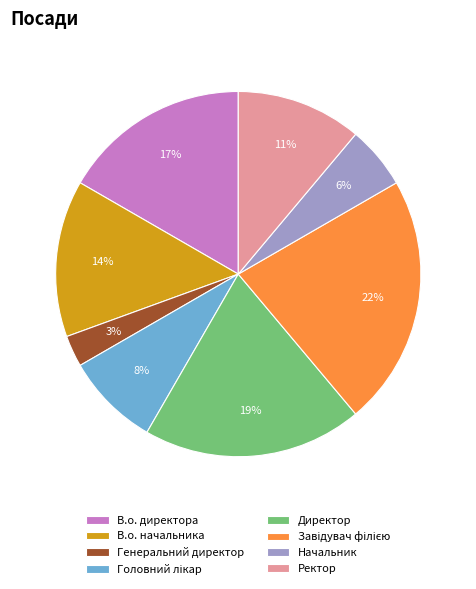

Which category has the smallest portion of the pie?

Генеральний директор